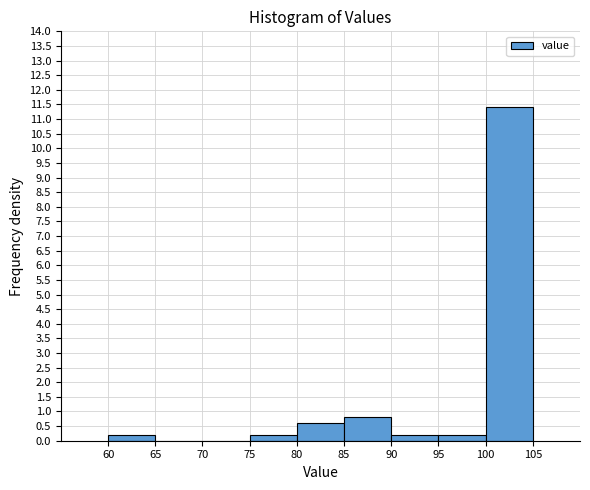

Reading left to right, transcribe this chart: for each bar, give the range it covers on the x-axis and its height. The values are not printed on the chart, so give them approximately, as read against the axis.

60 to 65: 0.2
65 to 70: 0
70 to 75: 0
75 to 80: 0.2
80 to 85: 0.6
85 to 90: 0.8
90 to 95: 0.2
95 to 100: 0.2
100 to 105: 11.4